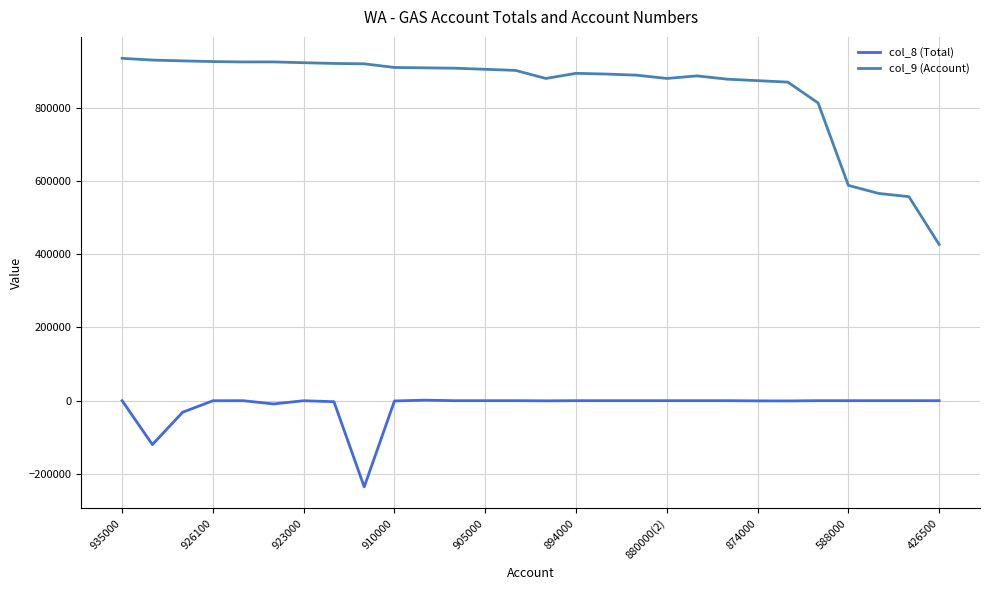

Which series has the largest total across all categories?

col_9 (Account)